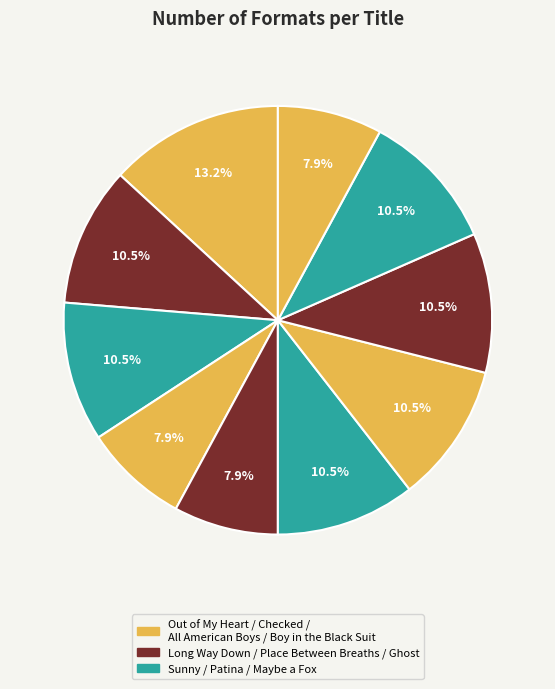

How many segments does this pie chart have?

10